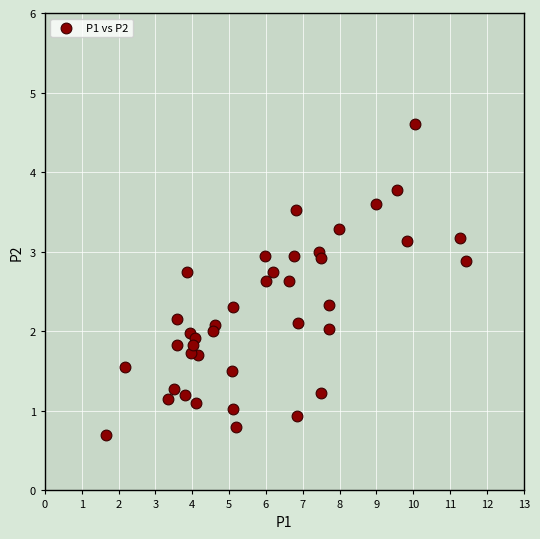

What is the range of X values (max minus min)?

9.8